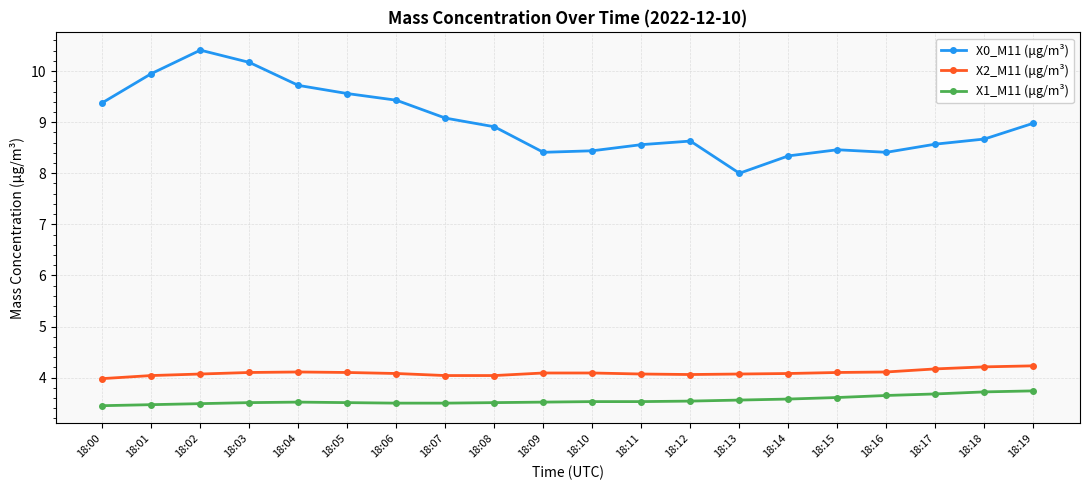

What is the value of the X1_M11 (μg/m³) point at the 16th from the left?

3.6